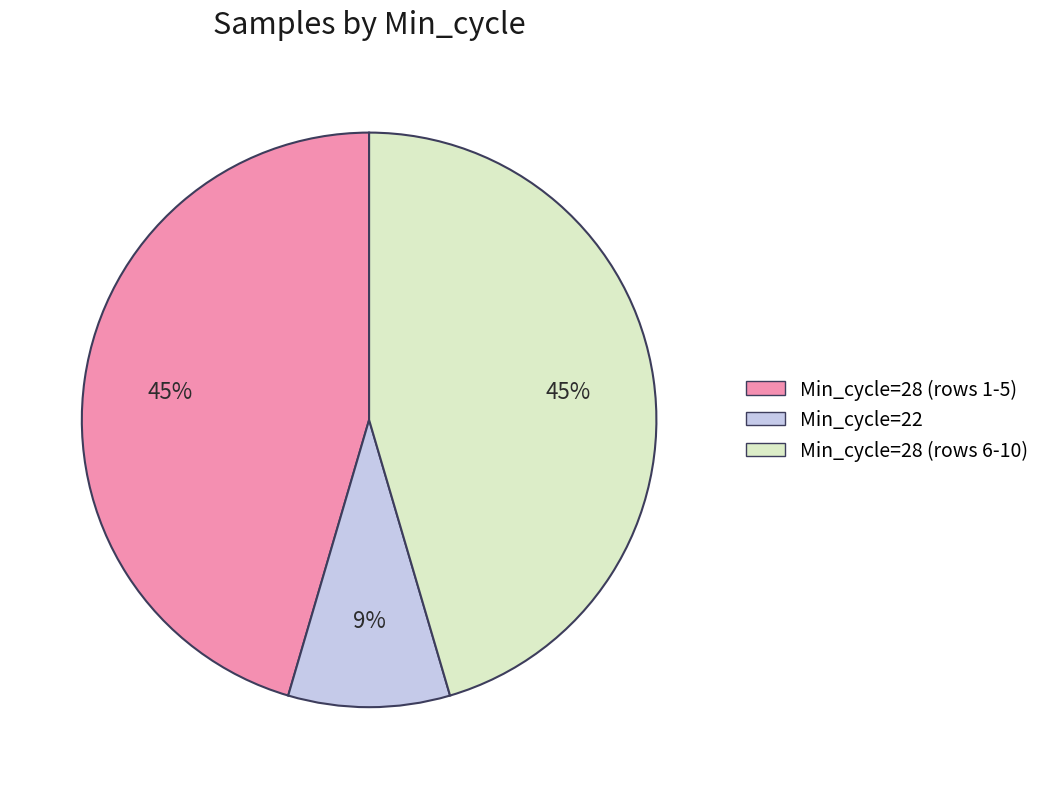

How many segments does this pie chart have?

3